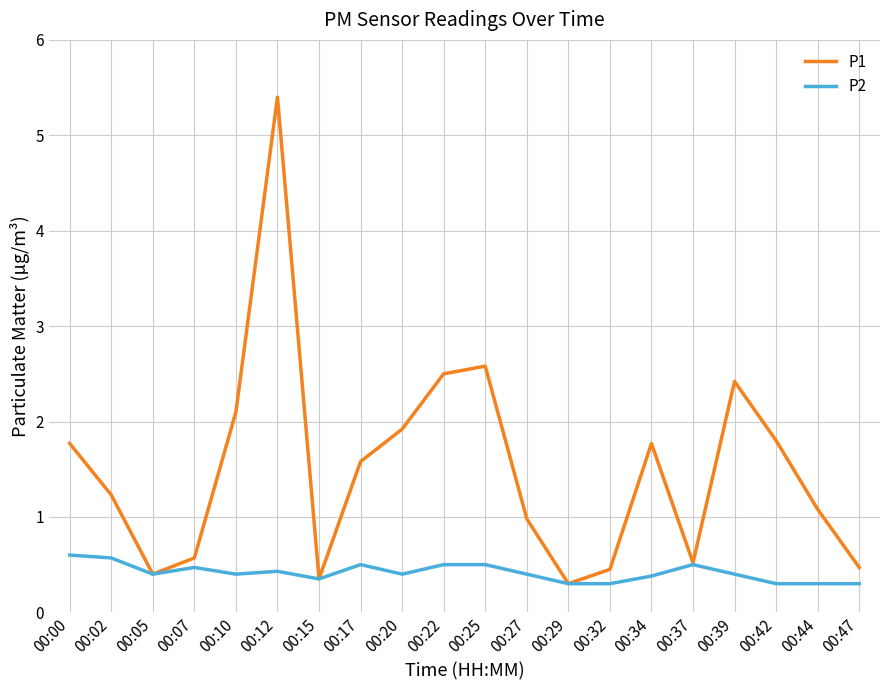

Which series has the widest spread of values?

P1